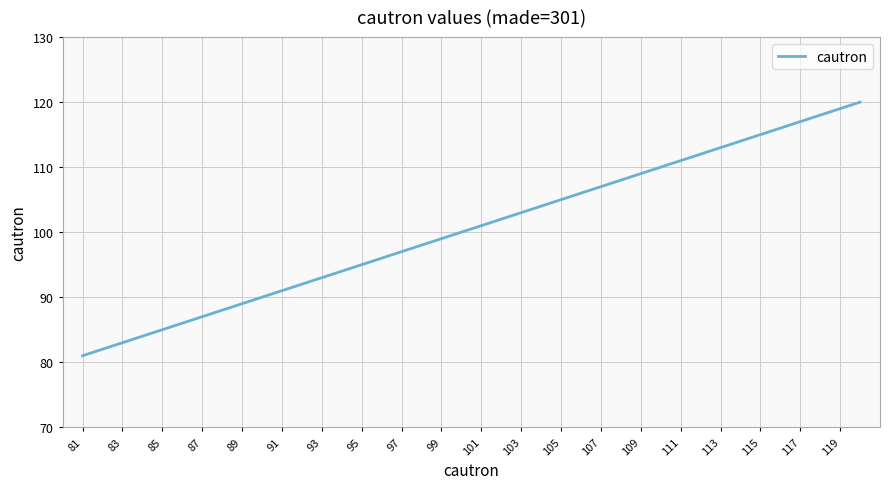

What is the minimum value shown in the chart?

81